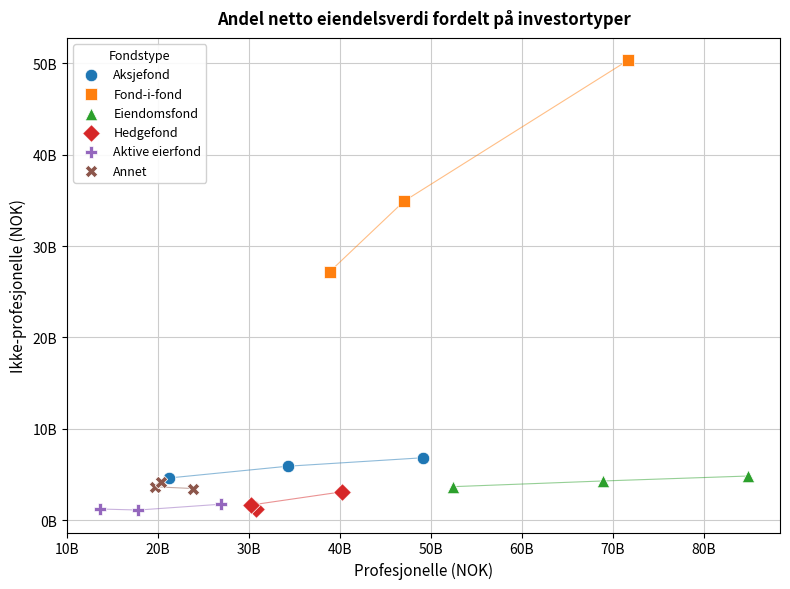

Which series has the widest spread of Y values?

Fond-i-fond